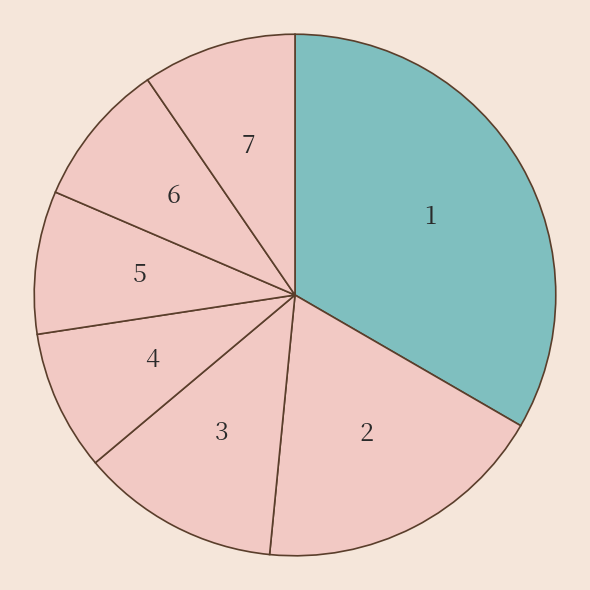

What is the ratio of the value at 4 to the value at 7?

0.9